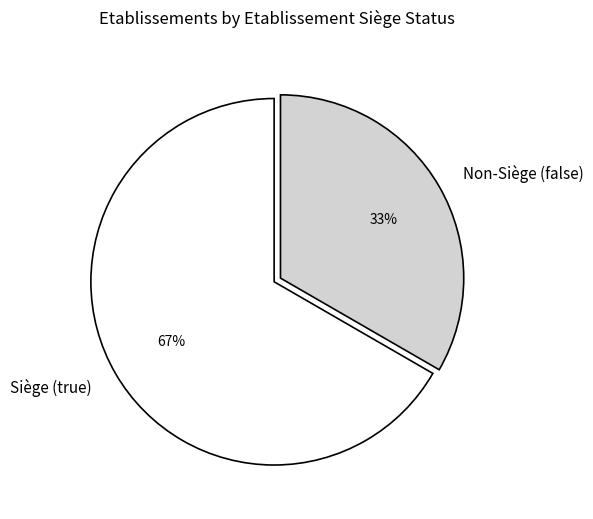

Is the sum of Siège (true) and Non-Siège (false) greater than half?

Yes